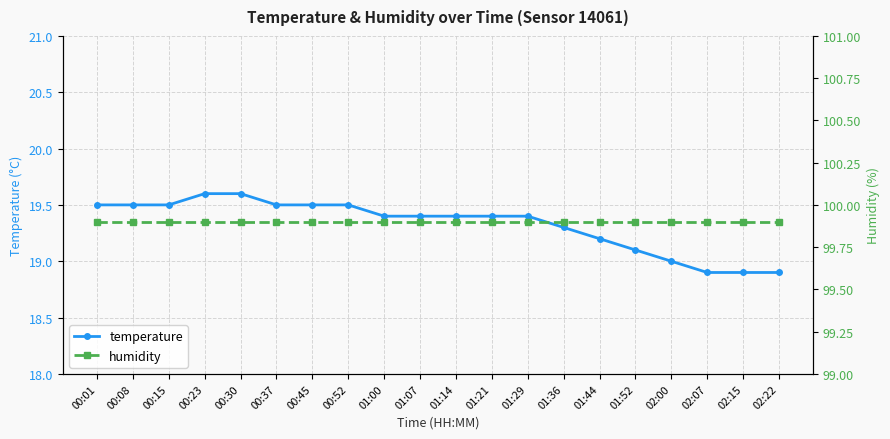

What is the sum of the humidity values at 01:21 and 00:37?

199.8